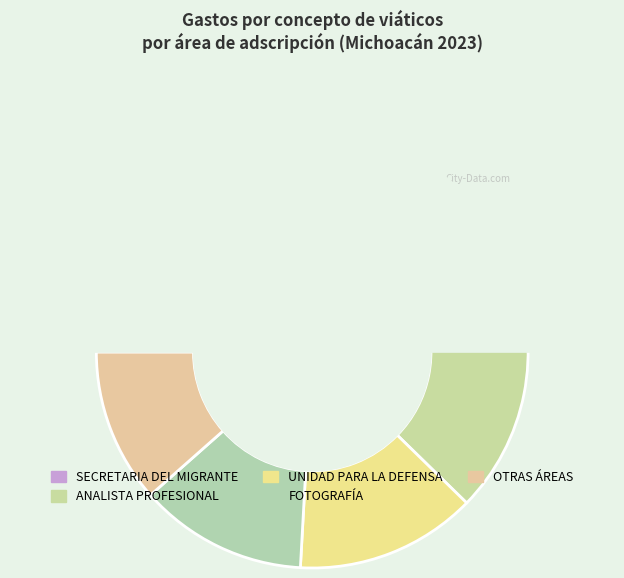

To the nearest percent, what is the difference between the largest and smallest slice percentages?

5%